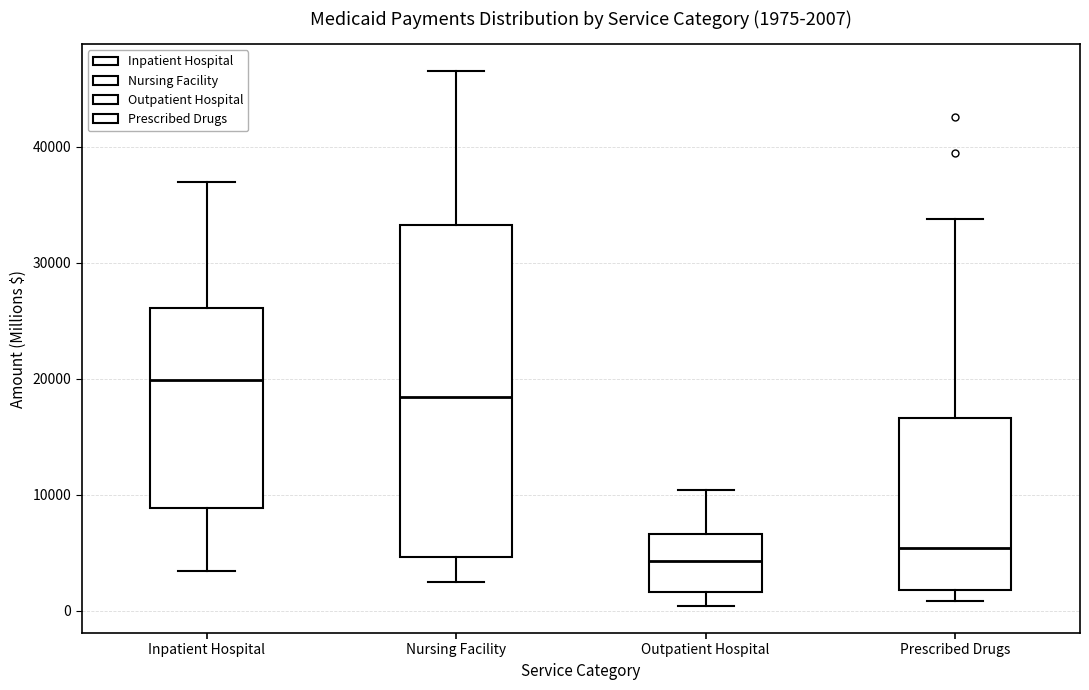

Which box has the highest median line?

Inpatient Hospital